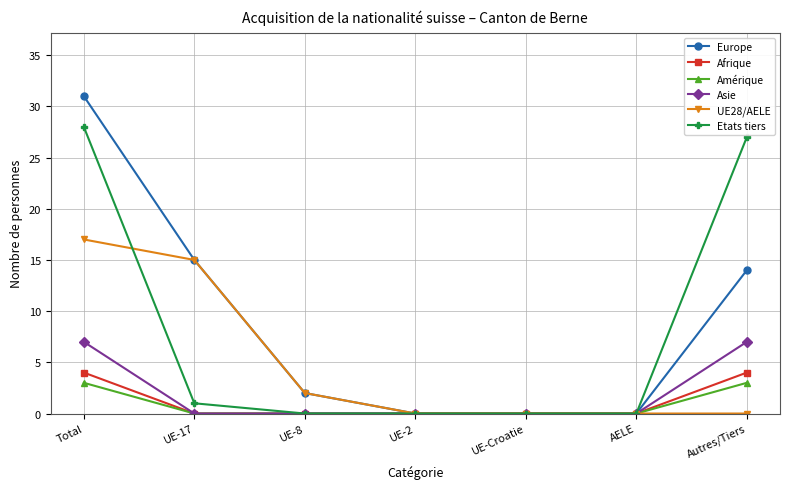

At which category is the sum across all series the highest?

Total